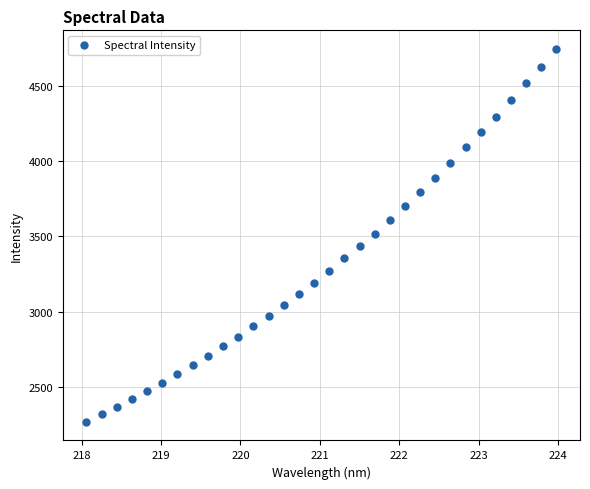

What is the range of X values (max minus min)?

5.9